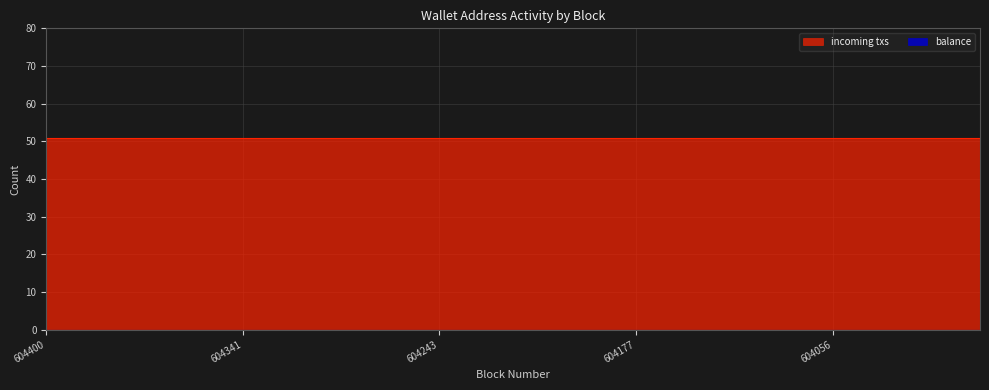

Which series has the largest total across all categories?

incoming txs